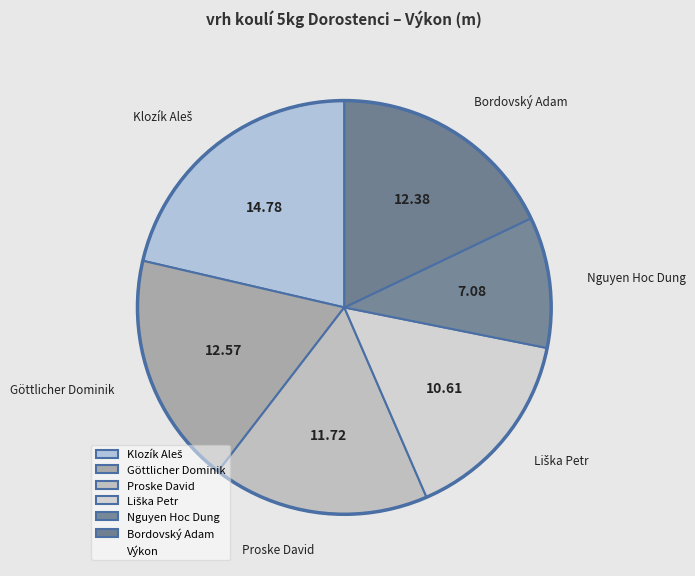

How many slices are in this pie chart?

6